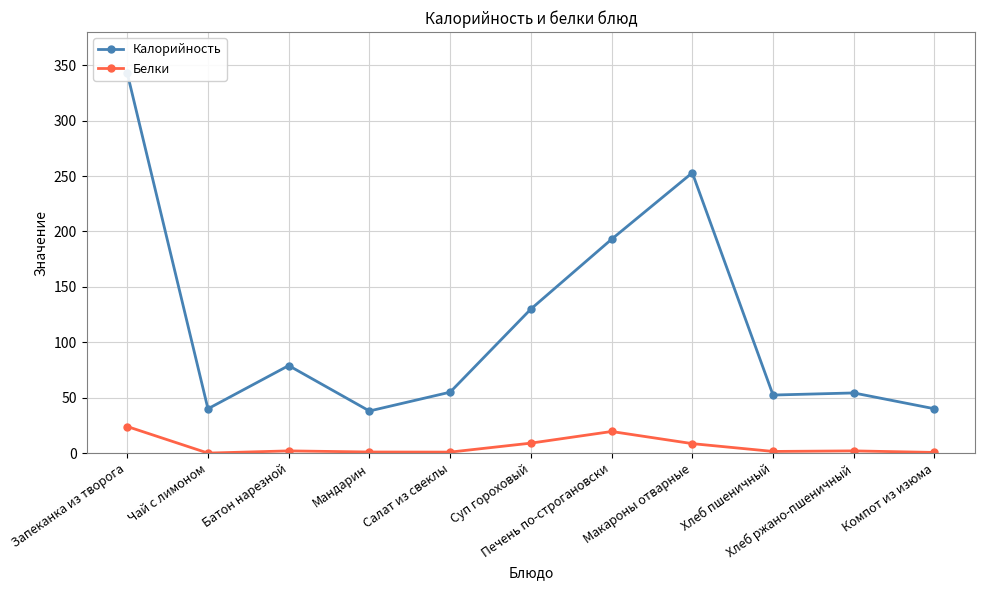

Which series has the largest total across all categories?

Калорийность